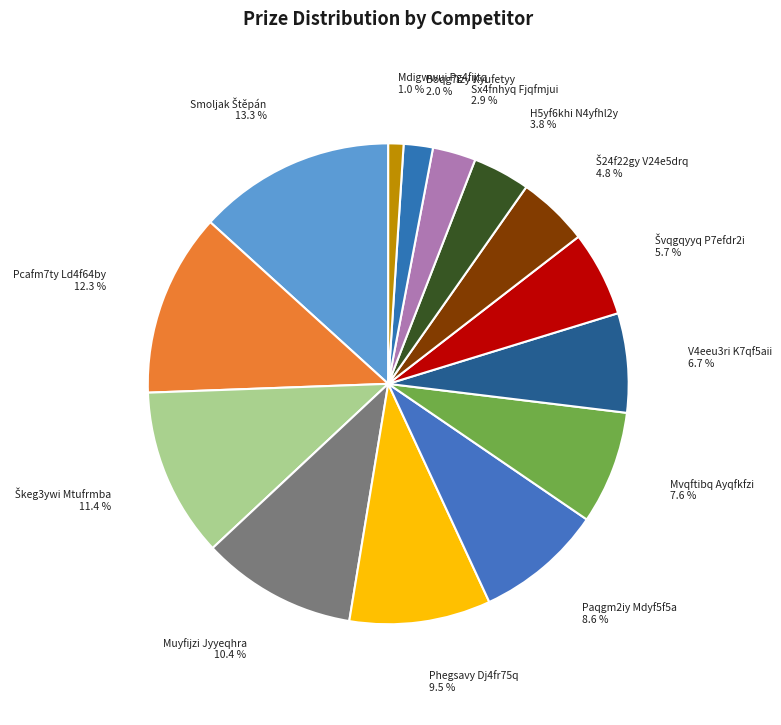

Is Mdigwwui Pg4fijtq the majority of the pie?

No